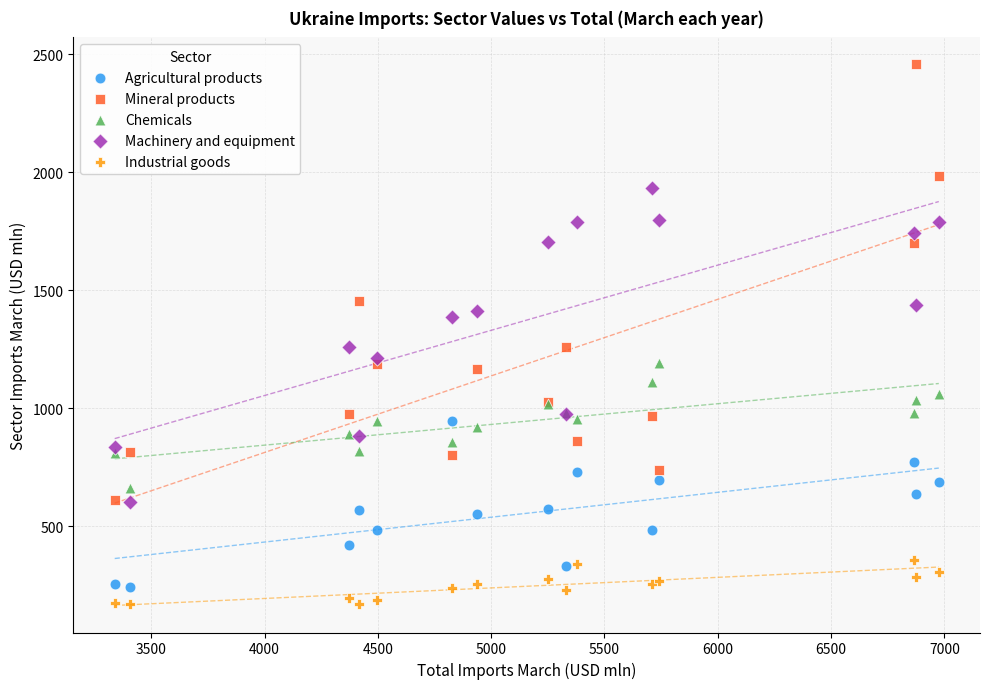

Which series has the widest spread of Y values?

Mineral products